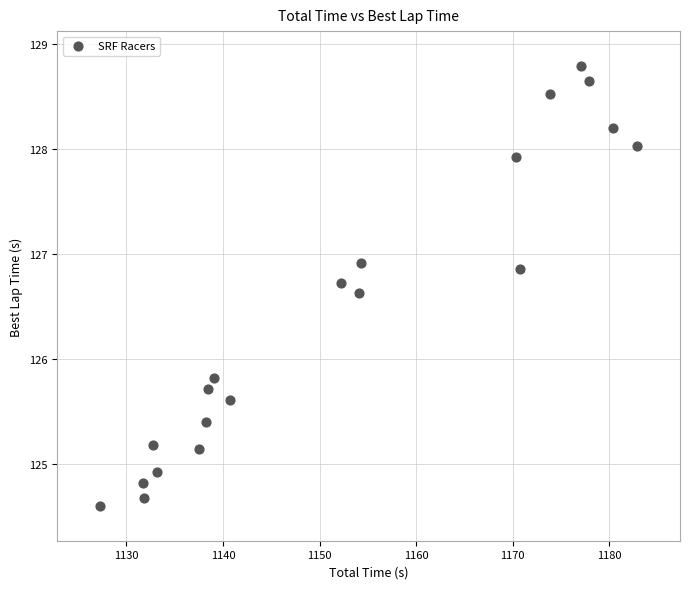

What Y value in the scatter plot is closest to 126?

125.8